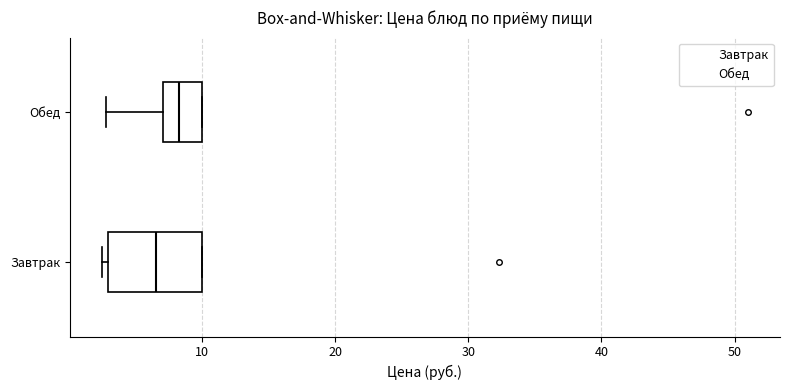

Reading bottom to top, transcribe this box plot: for each box, give where its median line is, the range the box spans, and where its two whiskers end, as read against the x-axis. The values are not printed on the chart, so give them approximately, as read against the axis.

Завтрак: median 7, box 3 to 10, whiskers 2 to 10
Обед: median 8, box 7 to 10, whiskers 3 to 10